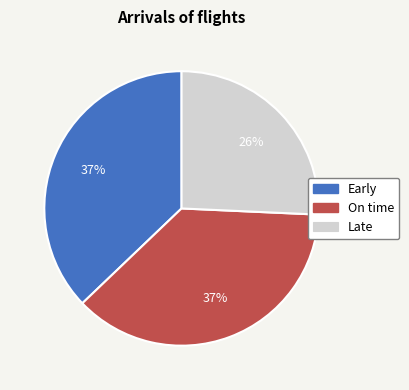

To the nearest percent, what is the difference between the largest and smallest slice percentages?

11%